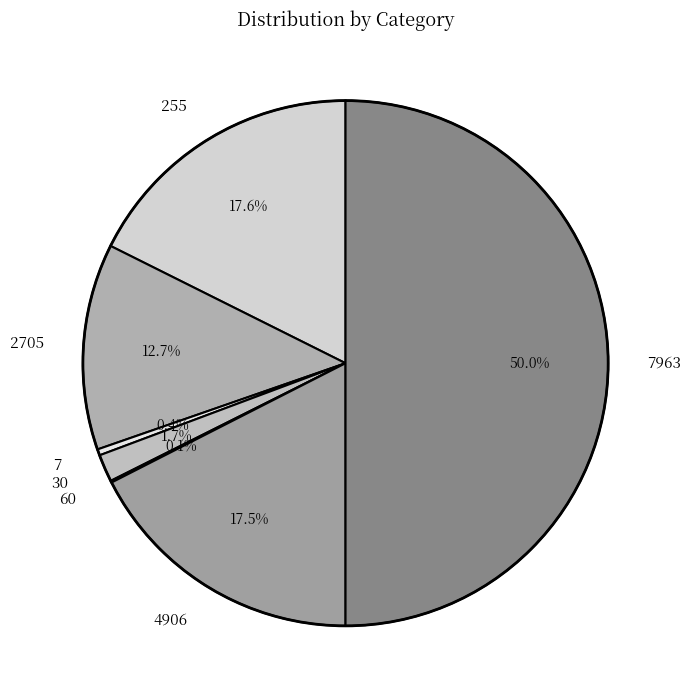

Which slice is the largest?

7963